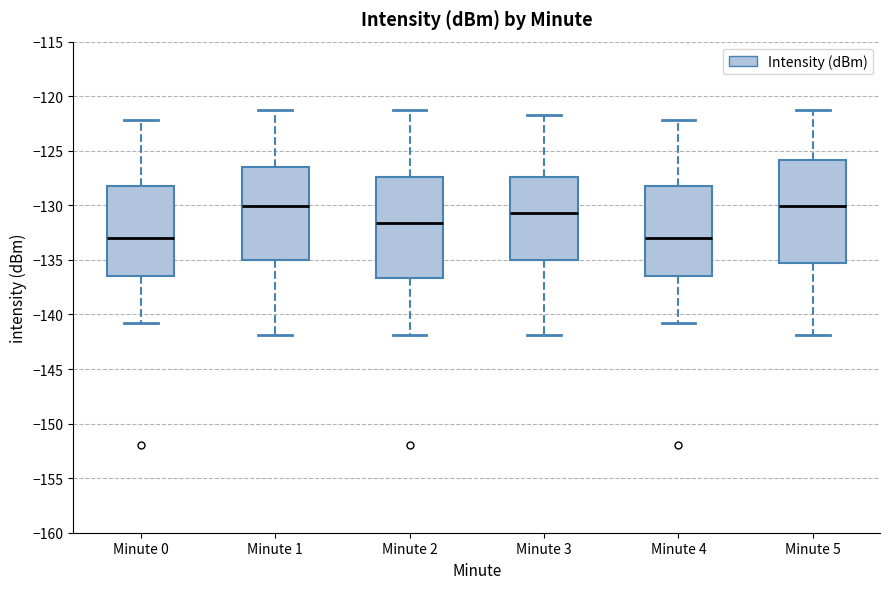

Reading left to right, read every box against the y-axis: the position of its median line, the range the box covers, and the ends of its whiskers. The values are not printed on the chart, so give them approximately, as read against the axis.

Minute 0: median -133.0, box -136.5 to -128.0, whiskers -141.0 to -122.0
Minute 1: median -130.0, box -135.0 to -126.5, whiskers -142.0 to -121.5
Minute 2: median -131.5, box -136.5 to -127.5, whiskers -142.0 to -121.5
Minute 3: median -130.5, box -135.0 to -127.5, whiskers -142.0 to -121.5
Minute 4: median -133.0, box -136.5 to -128.0, whiskers -141.0 to -122.0
Minute 5: median -130.0, box -135.5 to -126.0, whiskers -142.0 to -121.5